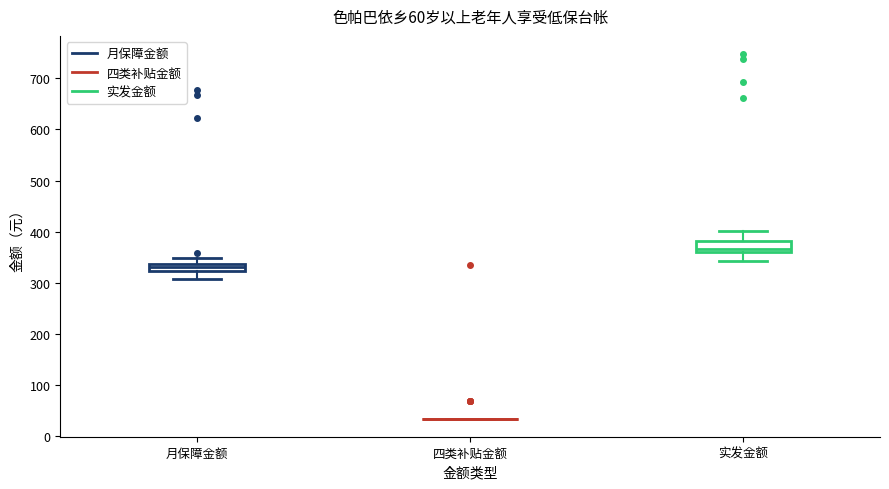

Where does the upper whisker of the box for 月保障金额 end on the y-axis? The values are not printed on the chart, so give them approximately, as read against the axis.

350